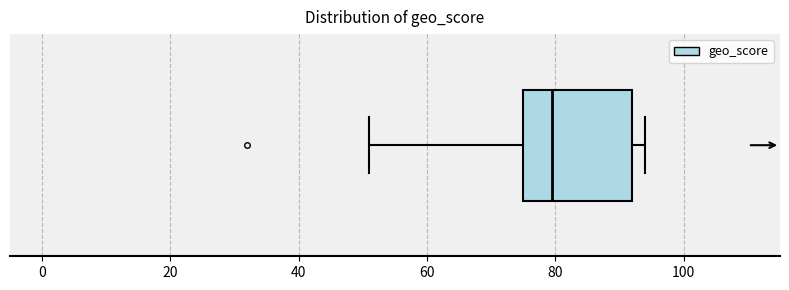

Read this box plot against the x-axis: the position of the median line, the range covered by the box, and the ends of both whiskers. The values are not printed on the chart, so give them approximately, as read against the axis.

median 80, box 76 to 92, whiskers 52 to 94